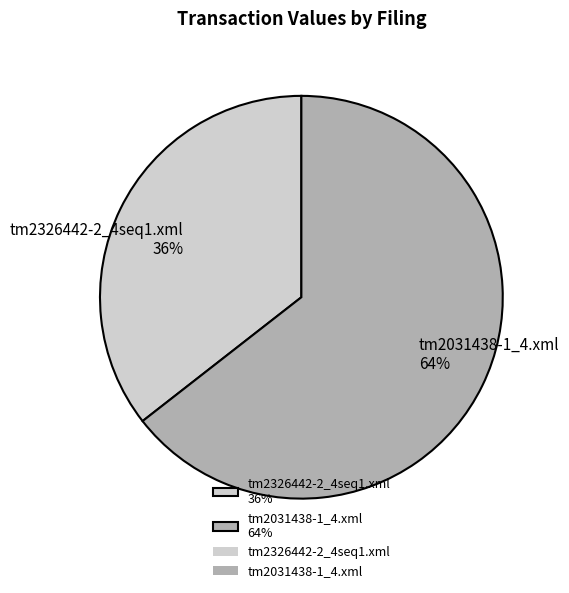

Which has a higher value, tm2031438-1_4.xml or tm2326442-2_4seq1.xml?

tm2031438-1_4.xml